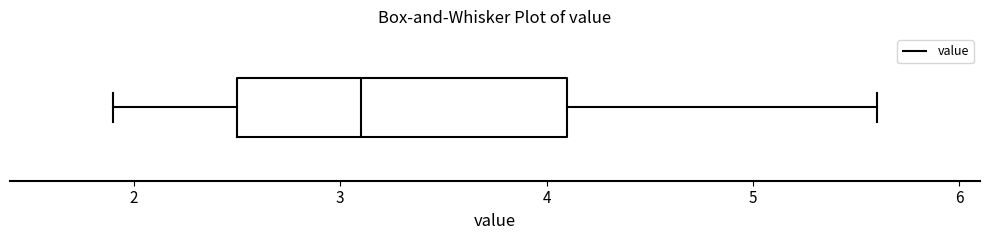

Read this box plot against the x-axis: the position of the median line, the range covered by the box, and the ends of both whiskers. The values are not printed on the chart, so give them approximately, as read against the axis.

median 3.1, box 2.5 to 4.1, whiskers 1.9 to 5.6